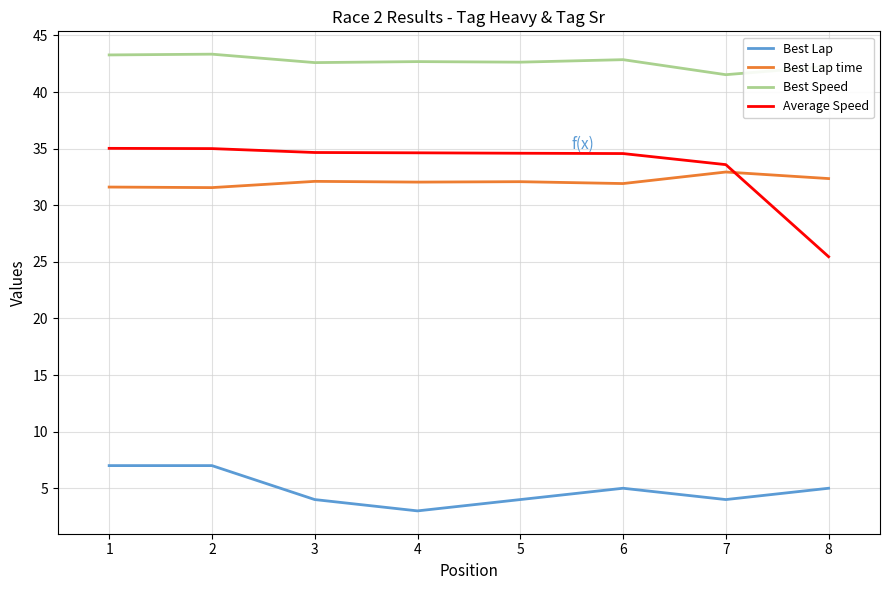

The Best Lap time series shows 32.4 at 8. True or false?

True